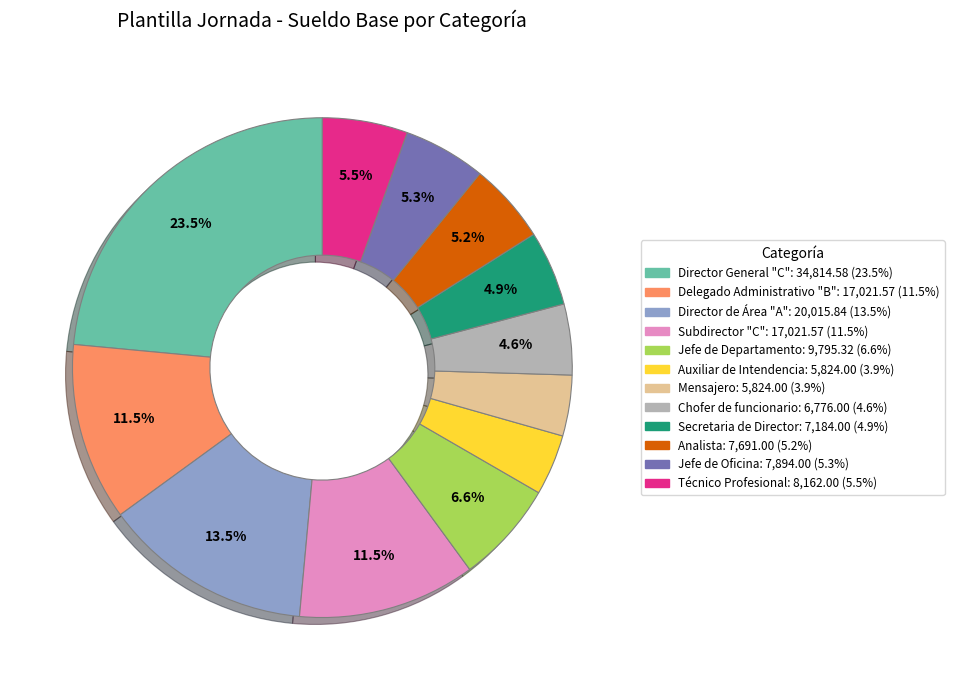

The Auxiliar de Intendencia slice represents 4% of the pie. True or false?

True